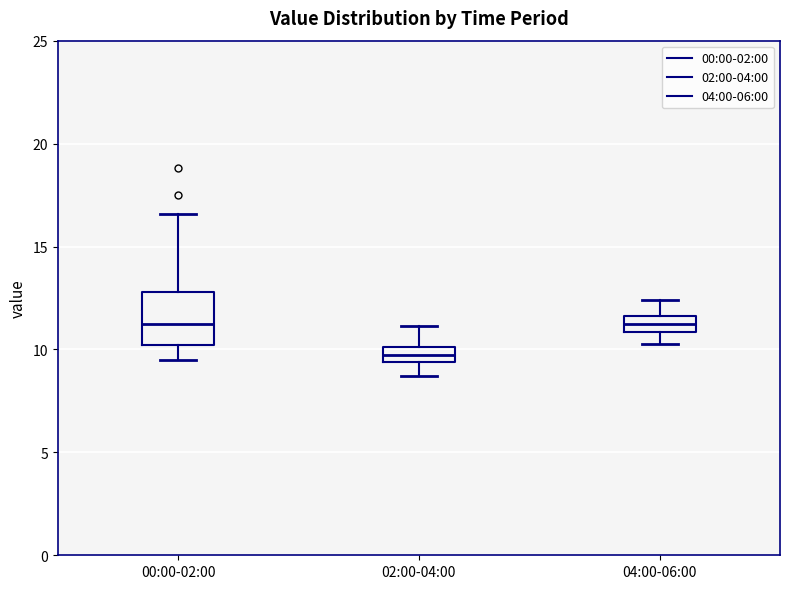

Reading left to right, read every box against the y-axis: the position of its median line, the range the box covers, and the ends of its whiskers. The values are not printed on the chart, so give them approximately, as read against the axis.

00:00-02:00: median 11.0, box 10.0 to 13.0, whiskers 9.5 to 16.5
02:00-04:00: median 10.0 (inside the box), box 9.5 to 10.0, whiskers 8.5 to 11.0
04:00-06:00: median 11.5 (inside the box), box 11.0 to 11.5, whiskers 10.5 to 12.5